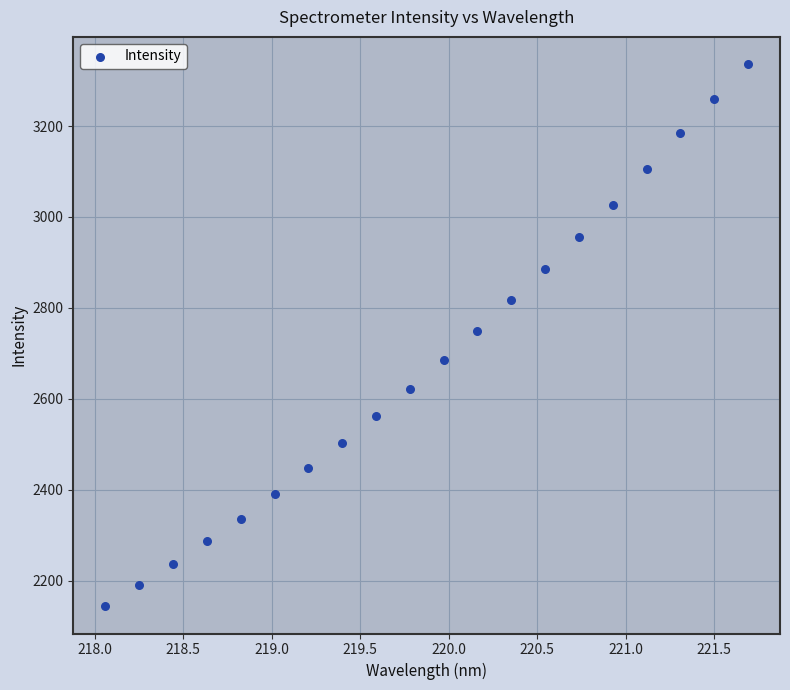

What is the range of X values (max minus min)?

3.6